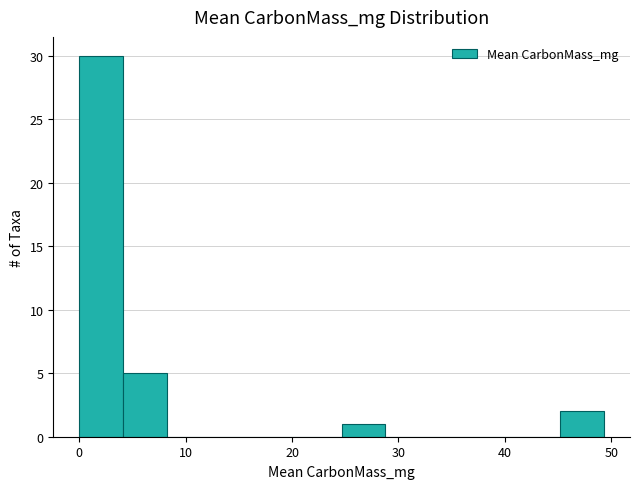

How tall is the bar that spans 4 to 8 on the x-axis? Neither the bar edges nor the heights are printed on the chart, so give them approximately, as read against the axes.

5